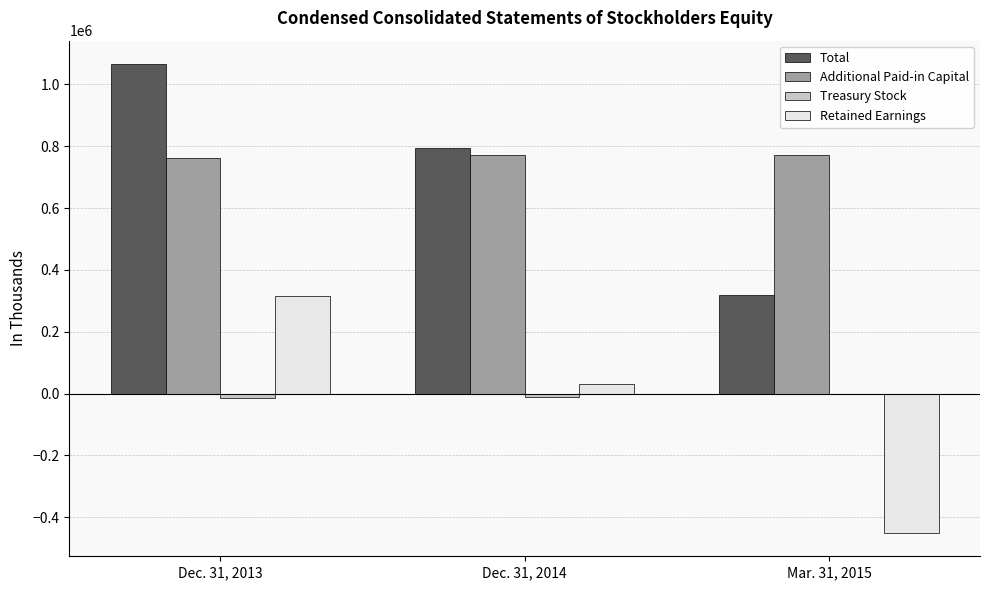

Count the number of categories in the chart.

3